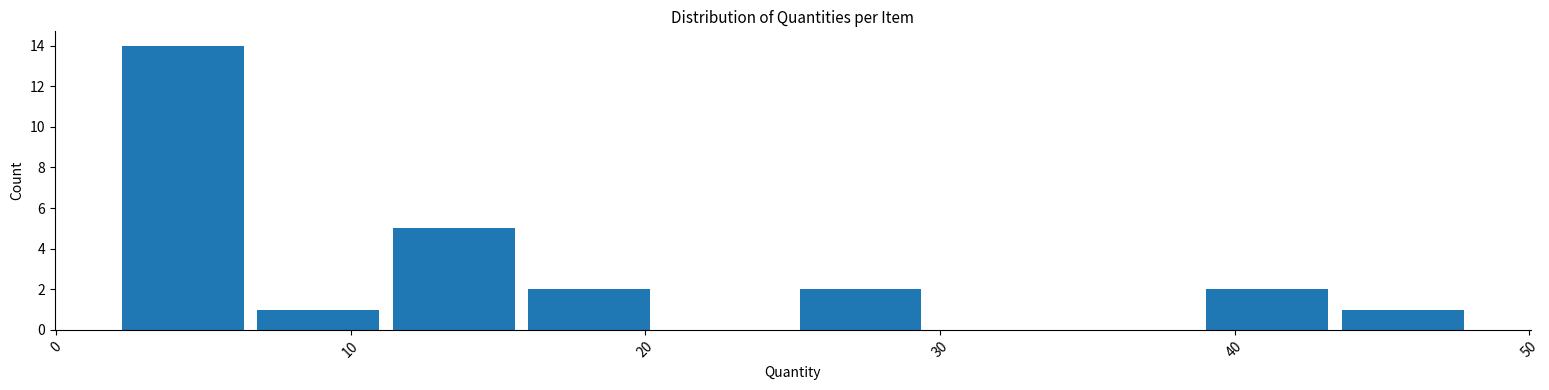

Reading left to right, transcribe this chart: for each bar, give the range it covers on the x-axis and its height. Neither the bar edges nor the heights are printed on the chart, so give them approximately, as read against the axes.

2.0 to 6.6: 14
6.6 to 11.2: 1
11.2 to 15.8: 5
15.8 to 20.4: 2
20.4 to 25.0: 0
25.0 to 29.6: 2
29.6 to 34.2: 0
34.2 to 38.8: 0
38.8 to 43.4: 2
43.4 to 48.0: 1